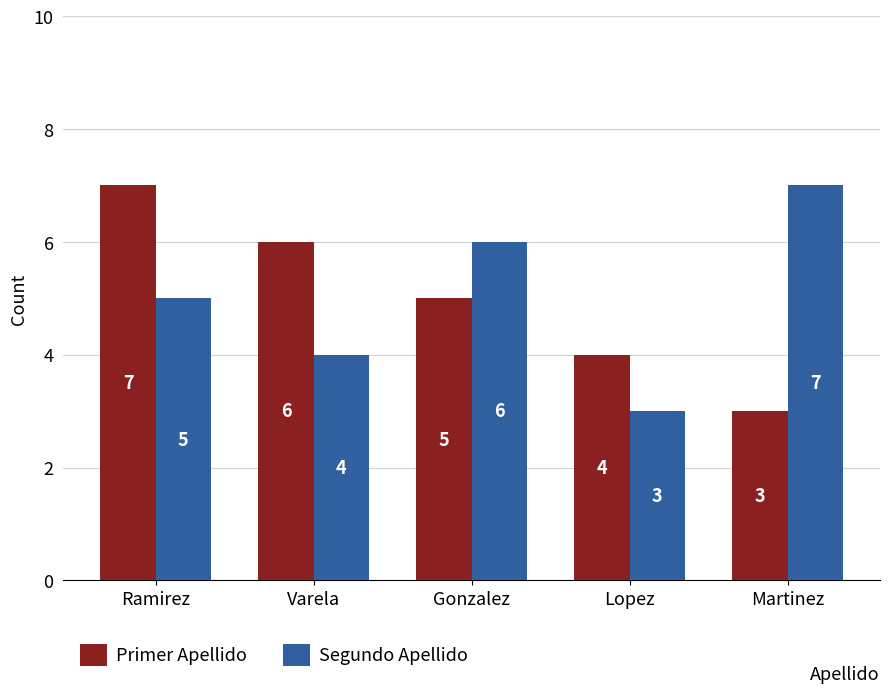

Reading left to right, extract all data points from this chart.

Primer Apellido: Ramirez=7	Varela=6	Gonzalez=5	Lopez=4	Martinez=3
Segundo Apellido: Ramirez=5	Varela=4	Gonzalez=6	Lopez=3	Martinez=7